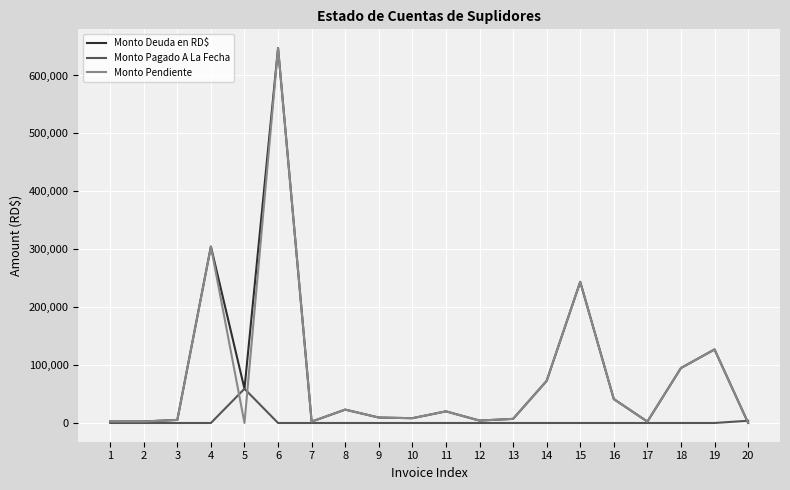

What is the sum of the Monto Deuda en RD$ values at 18 and 20?

95052.8